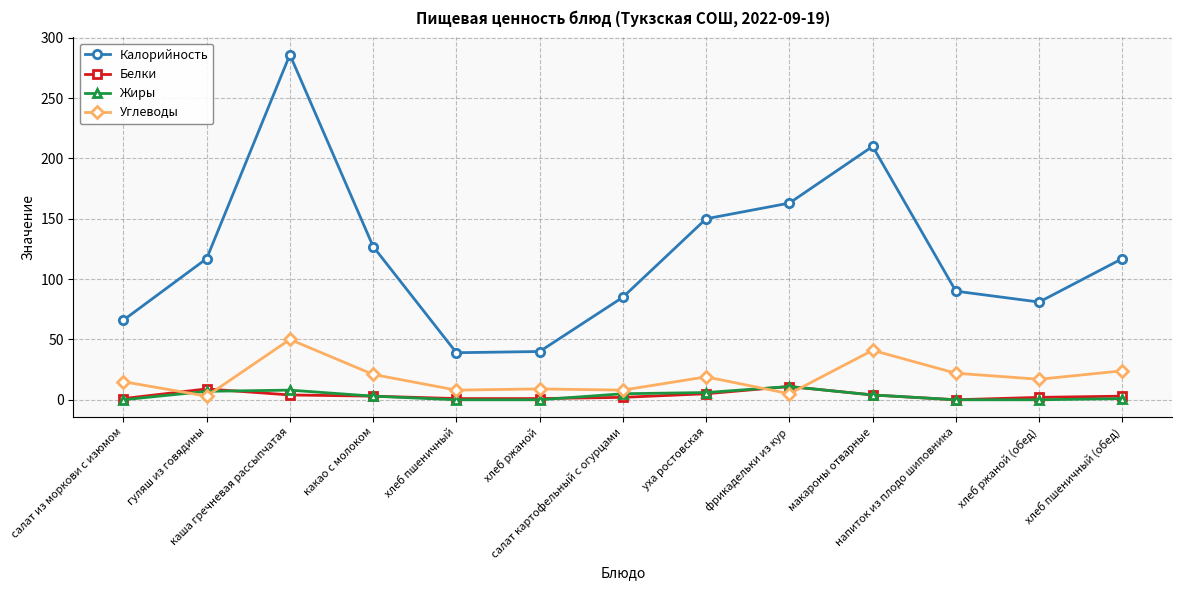

True or false: Жиры has more than 1 points higher than both neighbors.

True